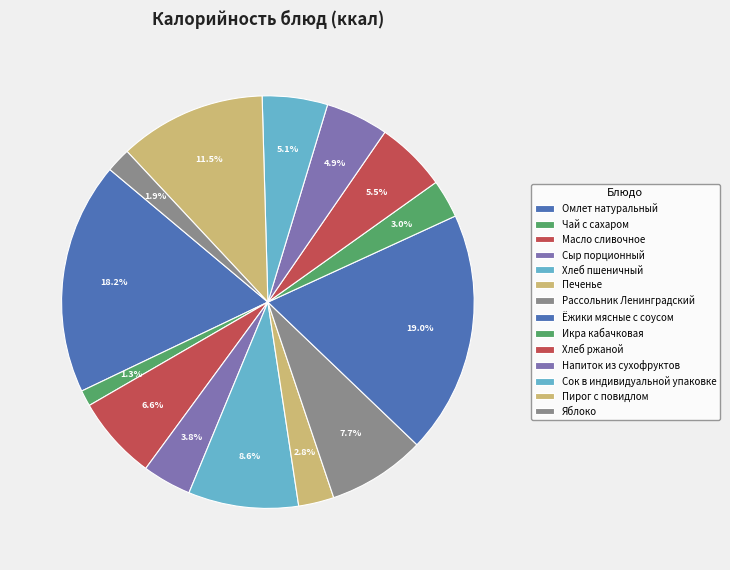

Does Рассольник Ленинградский represent more than half of the total?

No